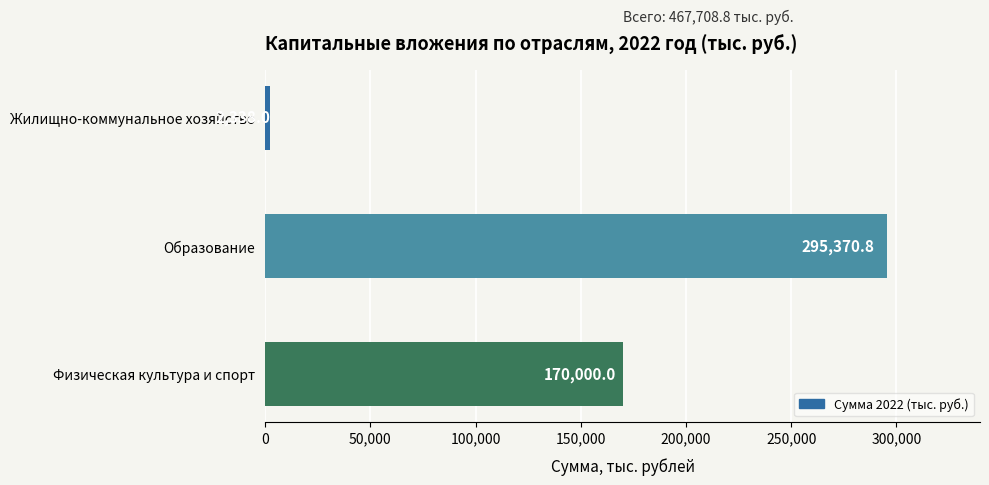

What is the change in value from Жилищно-коммунальное хозяйство to Физическая культура и спорт?

+167662.0